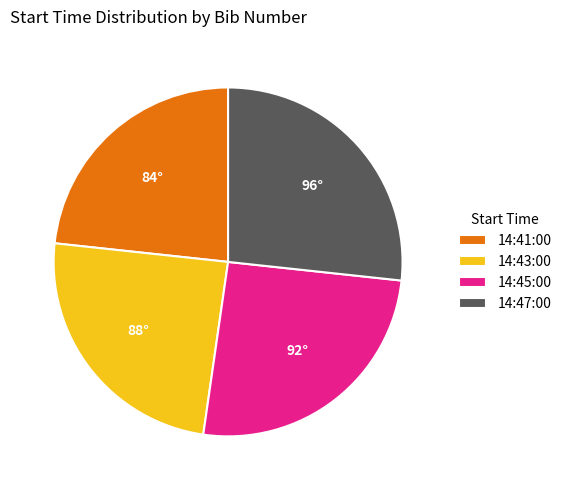

How many slices are in this pie chart?

4